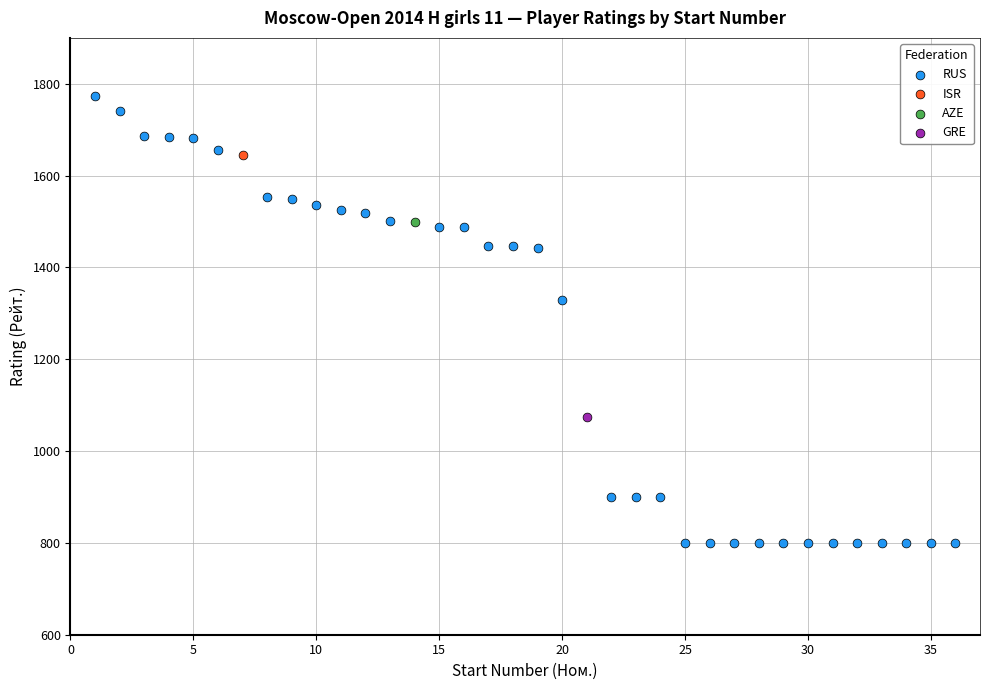

What are all the series names shown in the legend?

RUS, ISR, AZE, GRE